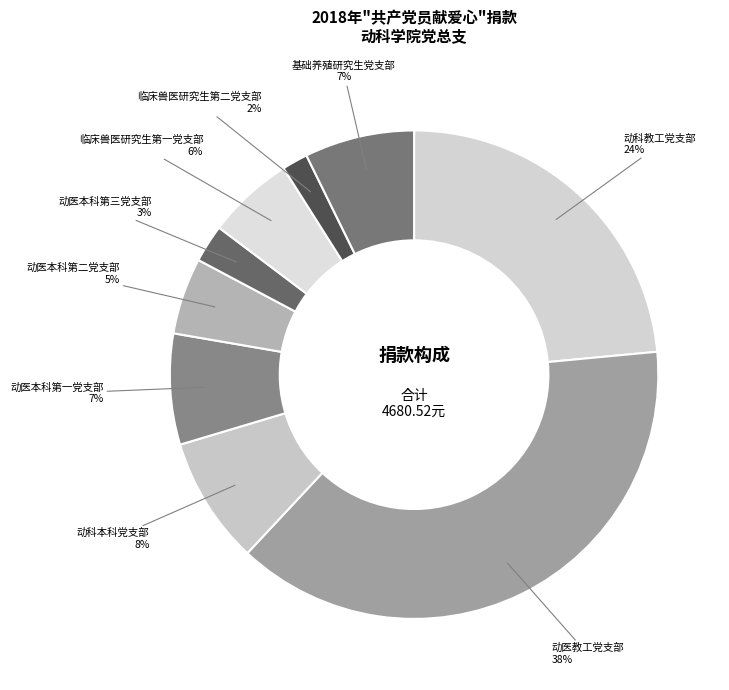

Does 动科教工党支部 represent more than half of the total?

No